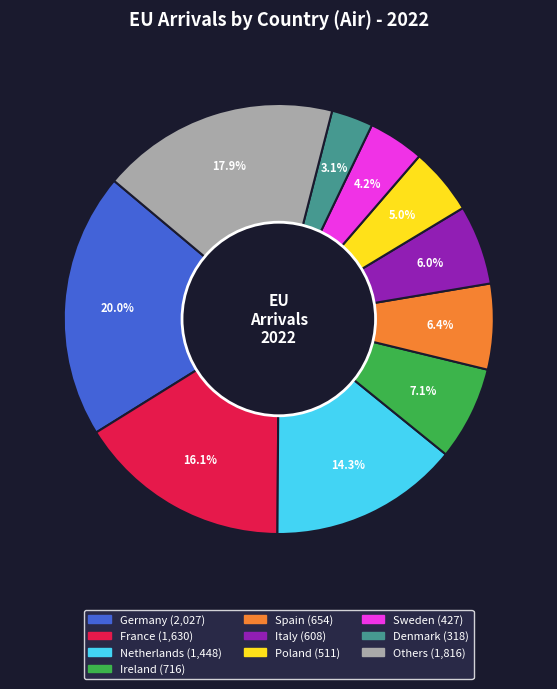

To the nearest percent, what is the average slice percentage?

10%